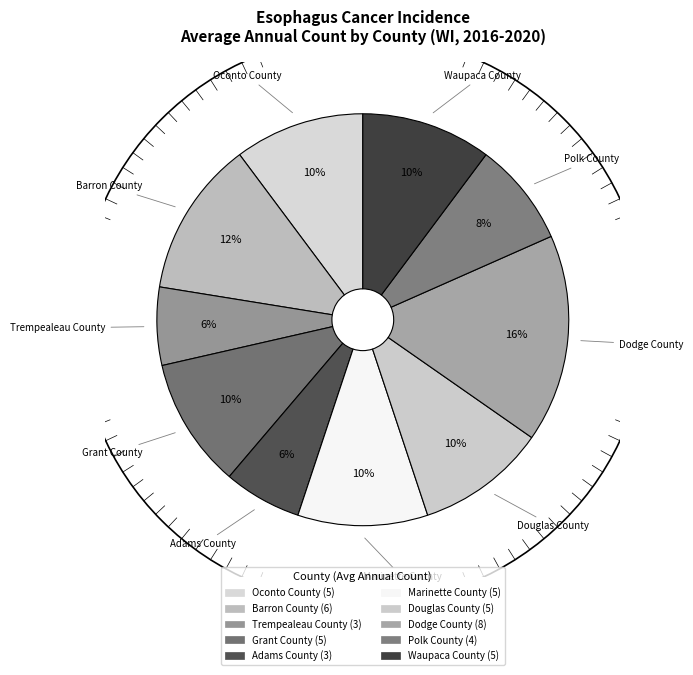

To the nearest percent, what portion does Oconto County represent?

10%